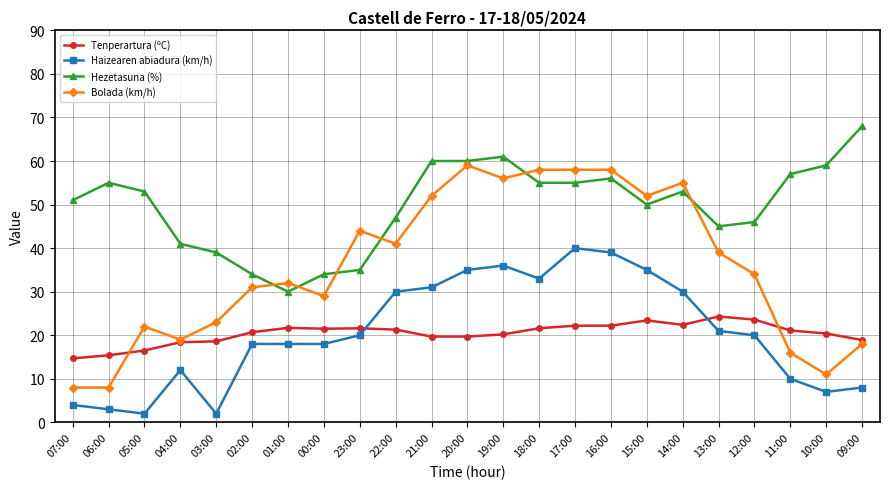

The value of Tenperartura (ºC) at 07:00 is 14.7. True or false?

True